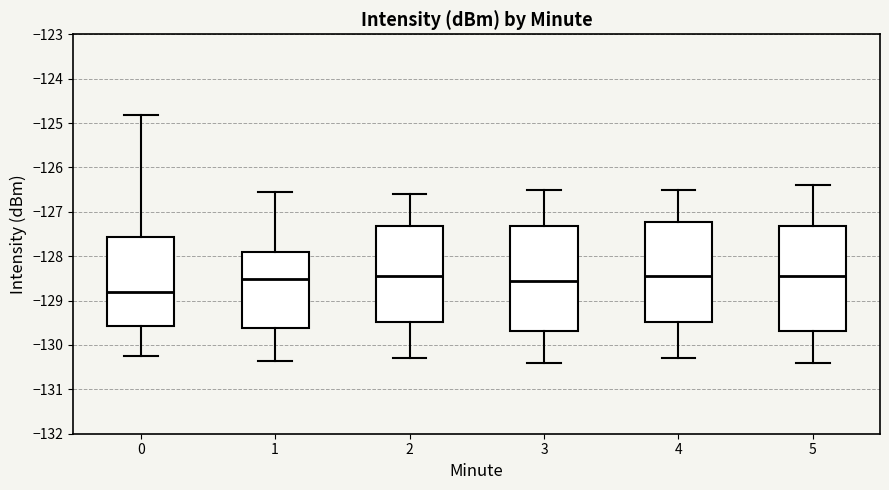

Which box's median line is the lowest?

0